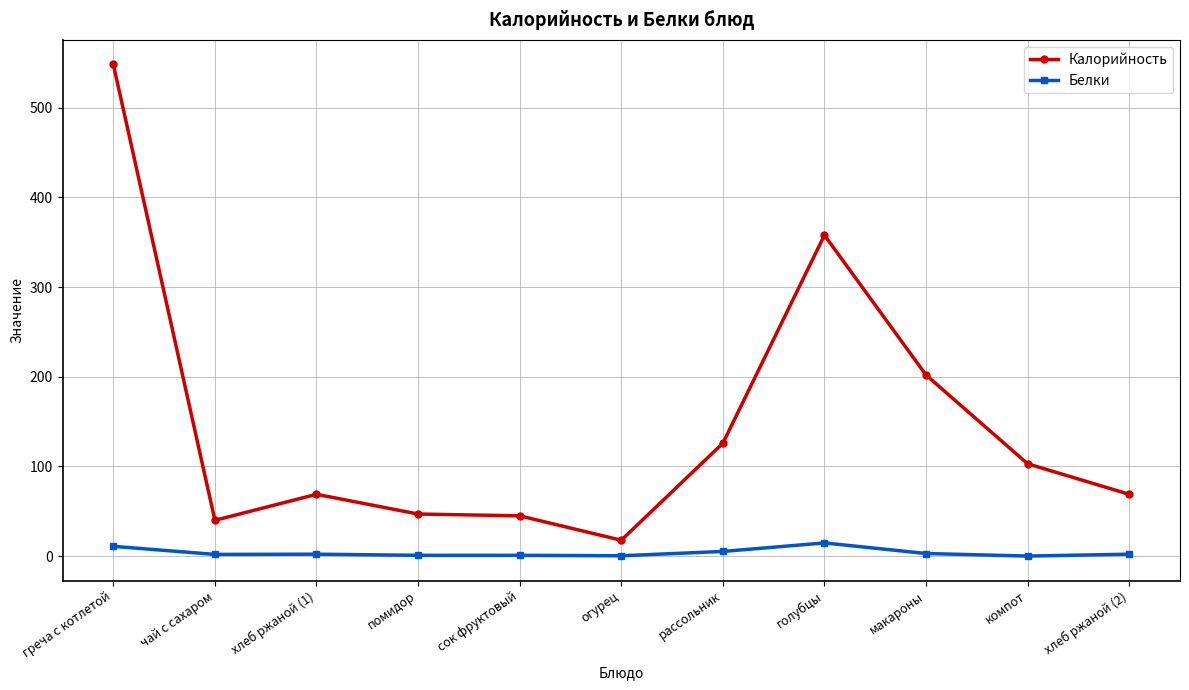

List the series in order of their peak value, highest first.

Калорийность, Белки